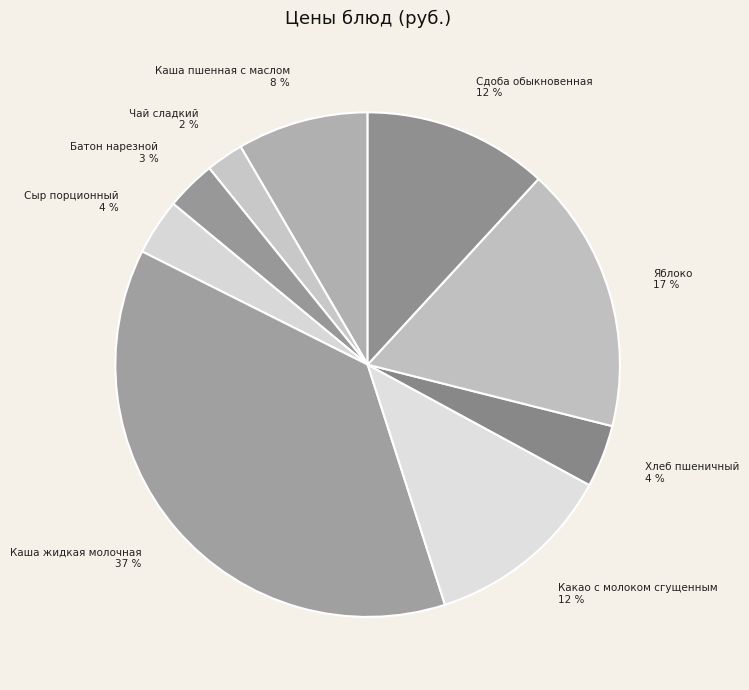

What is the largest slice in the pie chart?

Каша жидкая молочная